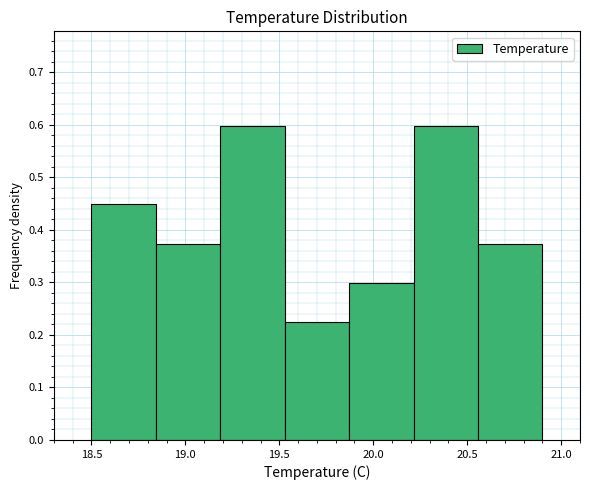

Reading left to right, transcribe this chart: for each bar, give the range it covers on the x-axis and its height. Neither the bar edges nor the heights are printed on the chart, so give them approximately, as read against the axes.

18.50 to 18.85: 0.45
18.85 to 19.20: 0.37
19.20 to 19.55: 0.60
19.55 to 19.85: 0.22
19.85 to 20.20: 0.30
20.20 to 20.55: 0.60
20.55 to 20.90: 0.37